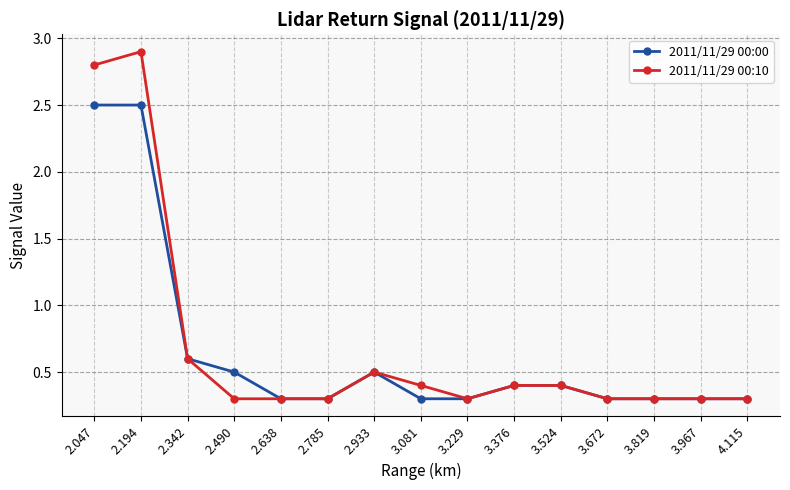

Which series has the widest spread of values?

2011/11/29 00:10